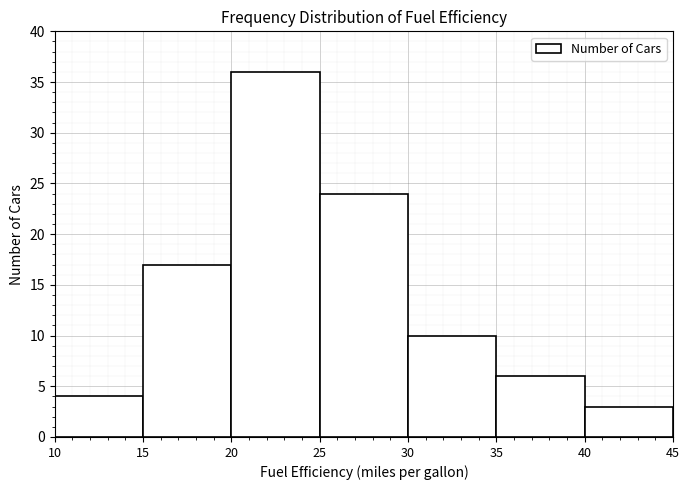

Which range on the x-axis has the tallest bar?

20 to 25